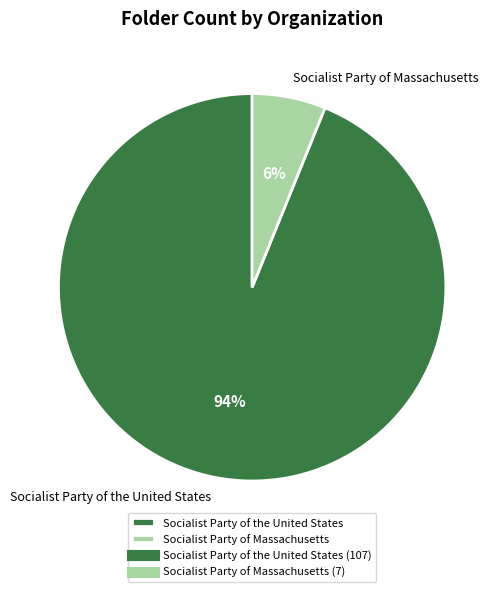

How many segments does this pie chart have?

2